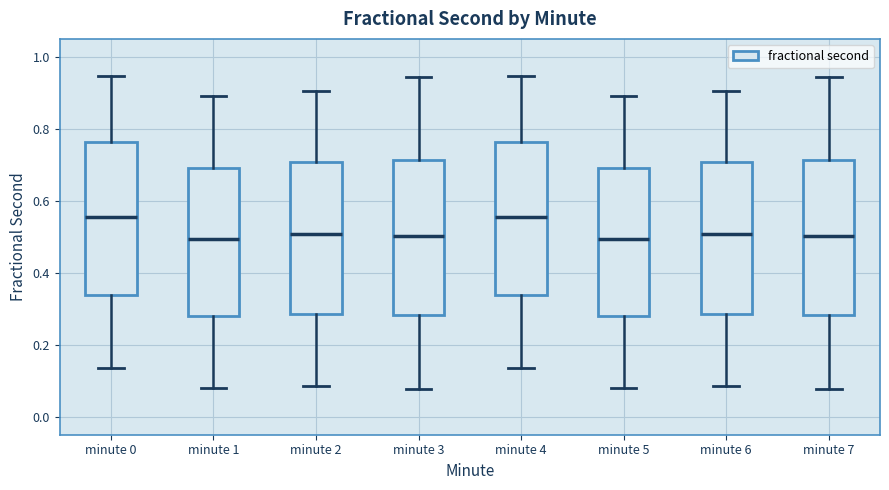

Reading left to right, read every box against the y-axis: the position of its median line, the range the box covers, and the ends of its whiskers. The values are not printed on the chart, so give them approximately, as read against the axis.

minute 0: median 0.56, box 0.34 to 0.76, whiskers 0.14 to 0.94
minute 1: median 0.50, box 0.28 to 0.70, whiskers 0.08 to 0.90
minute 2: median 0.50, box 0.28 to 0.70, whiskers 0.08 to 0.90
minute 3: median 0.50, box 0.28 to 0.72, whiskers 0.08 to 0.94
minute 4: median 0.56, box 0.34 to 0.76, whiskers 0.14 to 0.94
minute 5: median 0.50, box 0.28 to 0.70, whiskers 0.08 to 0.90
minute 6: median 0.50, box 0.28 to 0.70, whiskers 0.08 to 0.90
minute 7: median 0.50, box 0.28 to 0.72, whiskers 0.08 to 0.94